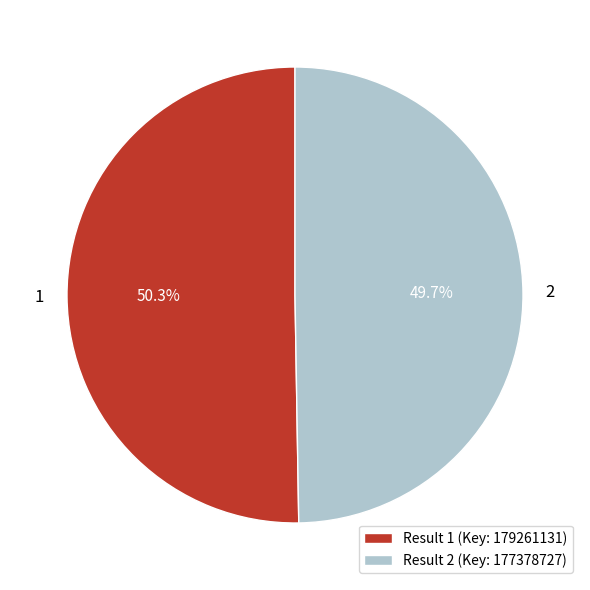

Approximately how many times larger is the value at 2 compared to 1?

1.0